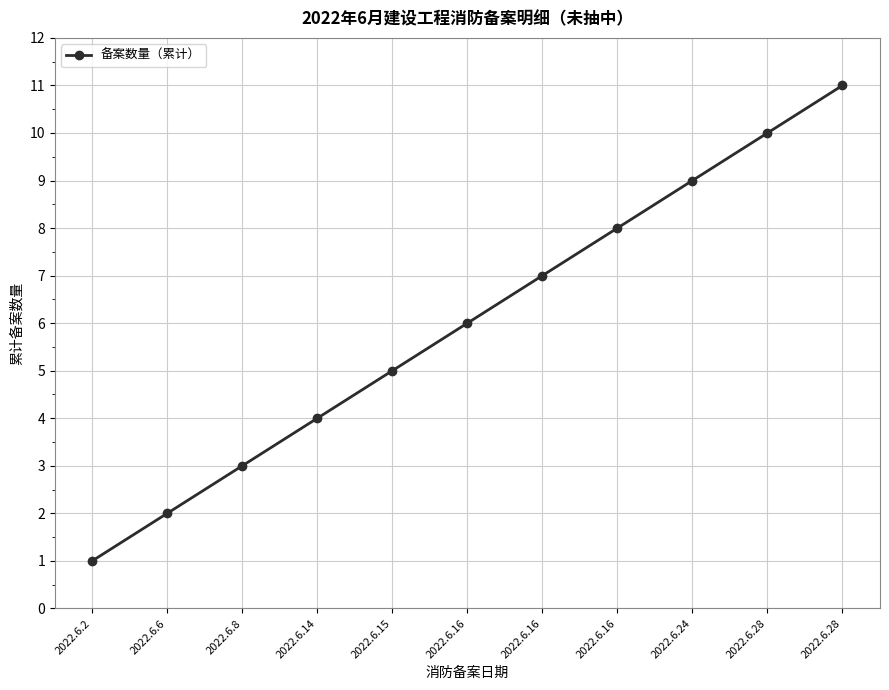

Count the values in the range 3 to 9.

7